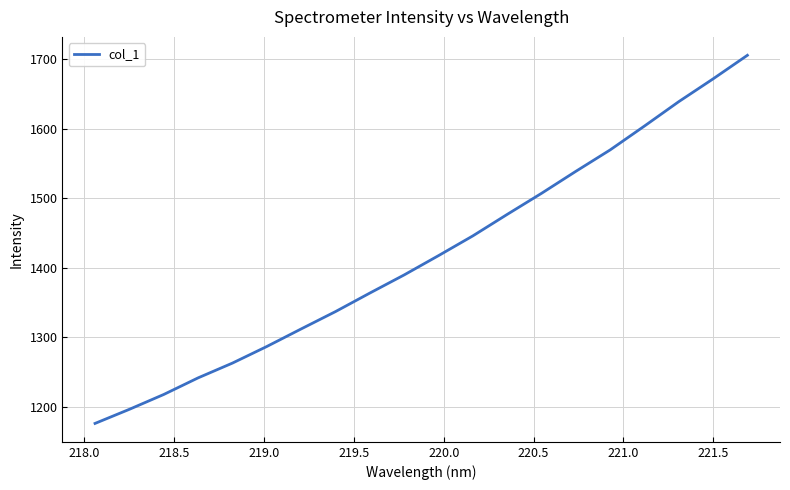

What is the greatest value displayed?

1705.5